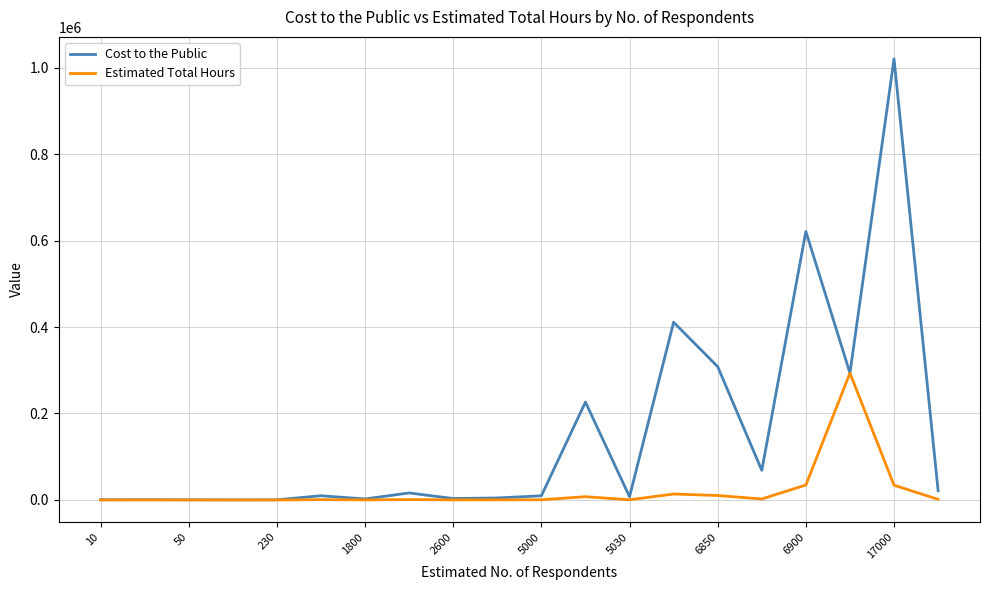

Which series has the largest range (max minus min)?

Cost to the Public